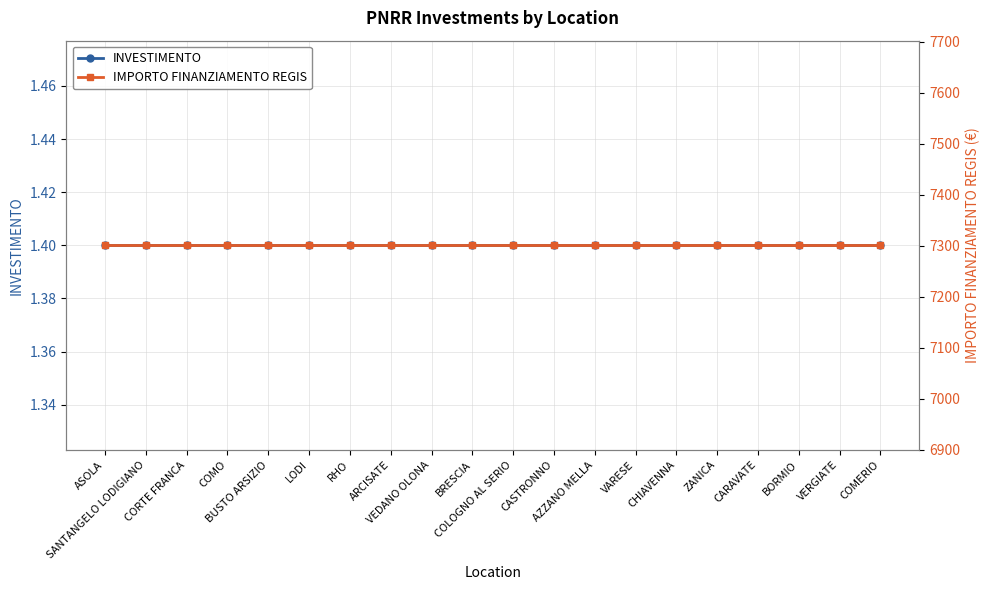

What is the total value across all series at CARAVATE?

7302.4